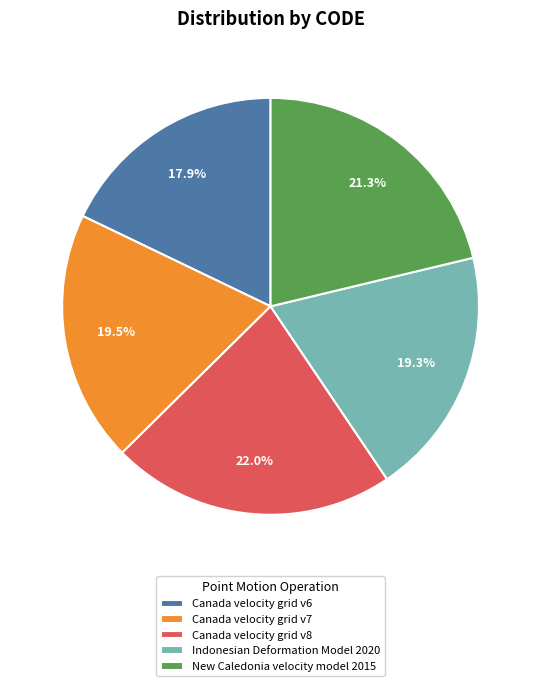

True or false: New Caledonia velocity model 2015 accounts for 31% of the total.

False